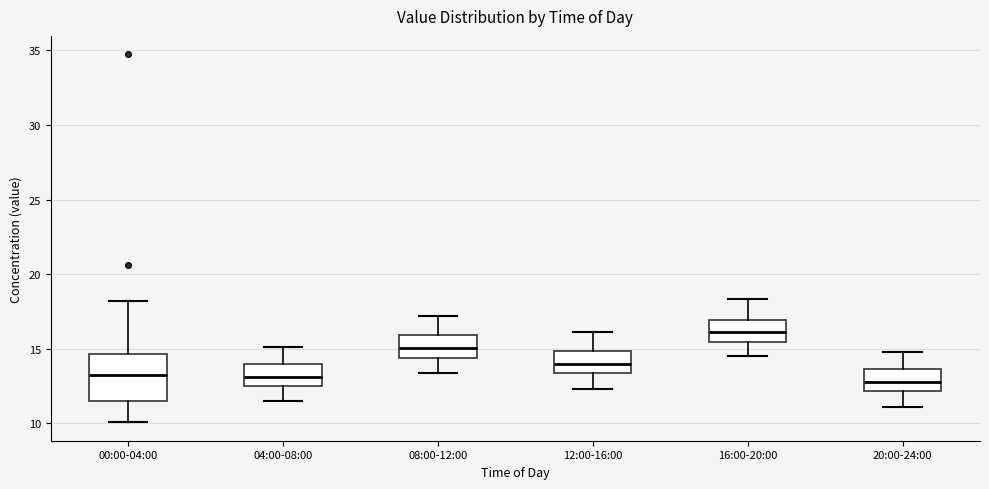

Which box has the highest median line?

16:00-20:00